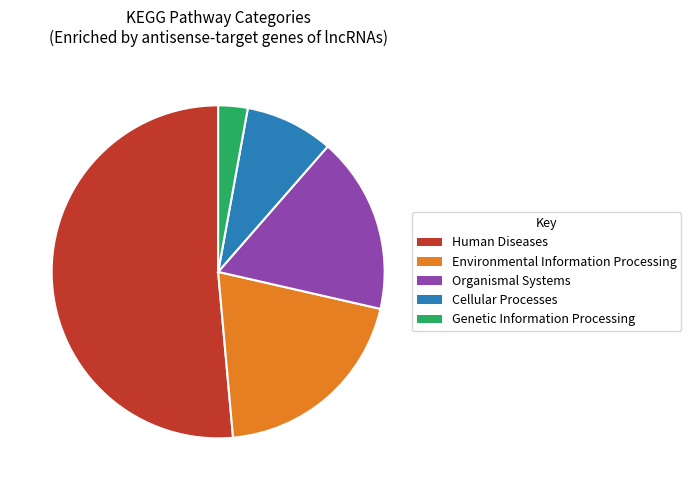

Combined, do Genetic Information Processing and Environmental Information Processing account for over 50%?

No